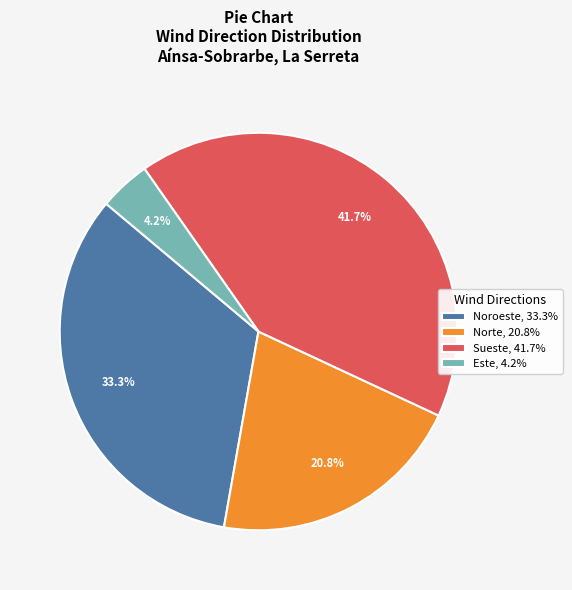

Rank the categories by value from lowest to highest.

Este, 4.2%, Norte, 20.8%, Noroeste, 33.3%, Sueste, 41.7%